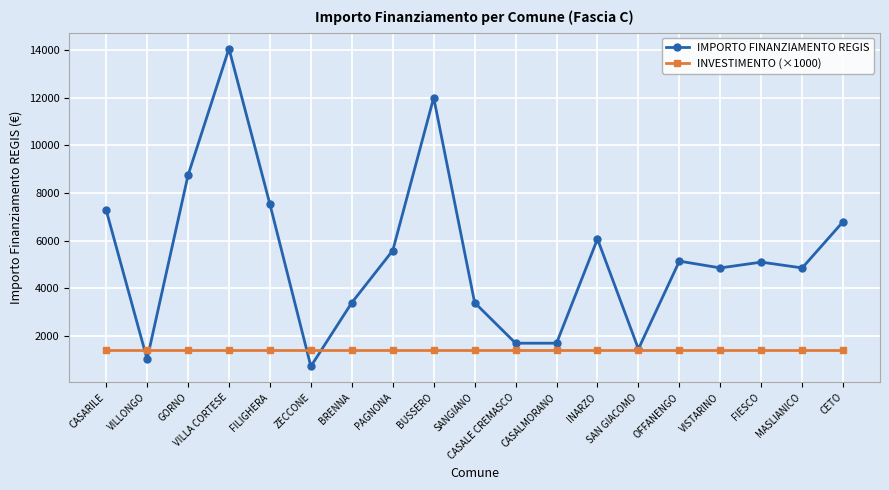

Which series changed the most between CASARILE and GORNO?

IMPORTO FINANZIAMENTO REGIS